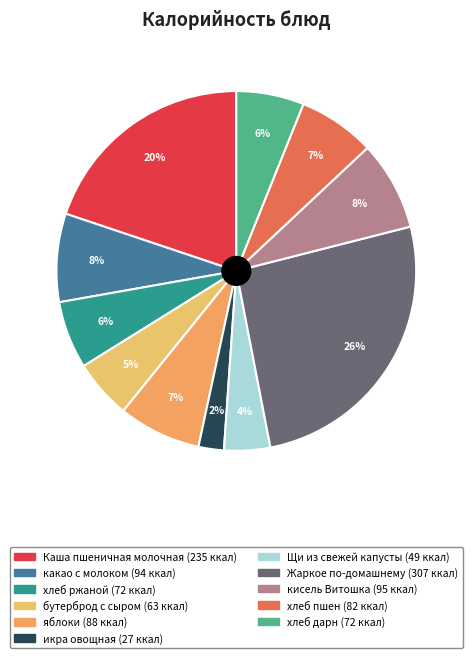

Is it true that хлеб пшен is 14% of the pie?

False